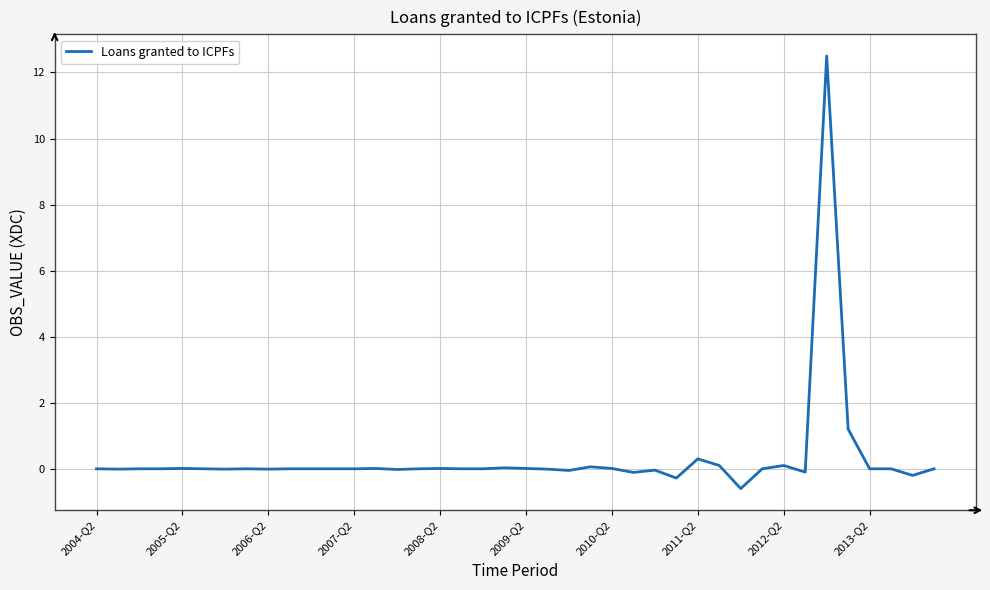

What is the minimum value shown in the chart?

-0.6